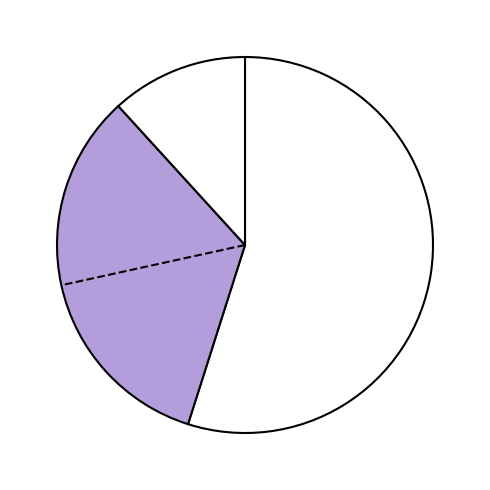

Which slice is the smallest?

1